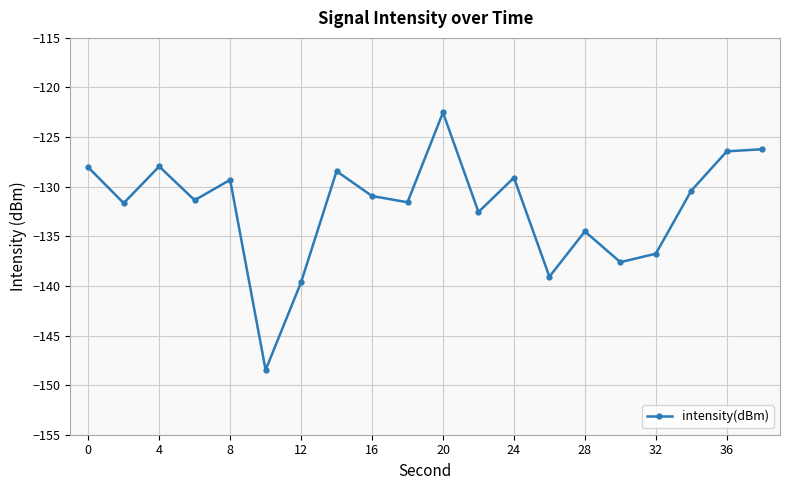

What is the average value?

-132.1